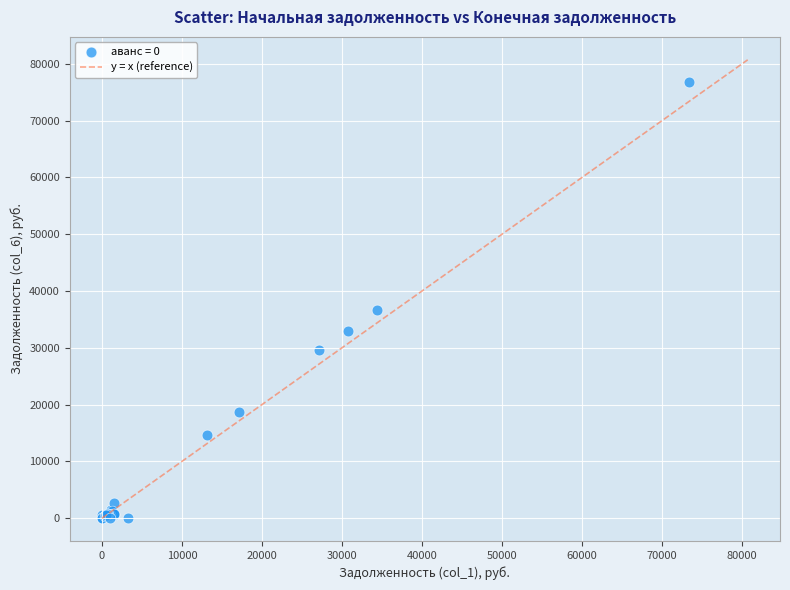

What Y value in the scatter plot is closest to 38434?

36732.1